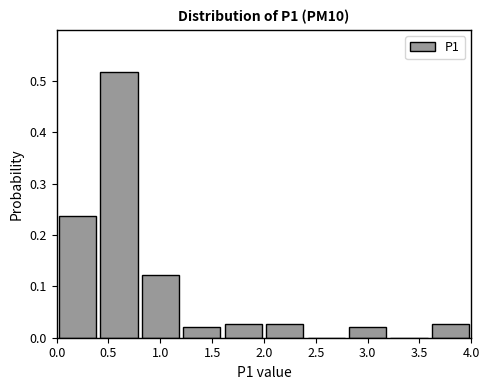

Which range on the x-axis has the tallest bar?

0.4 to 0.8